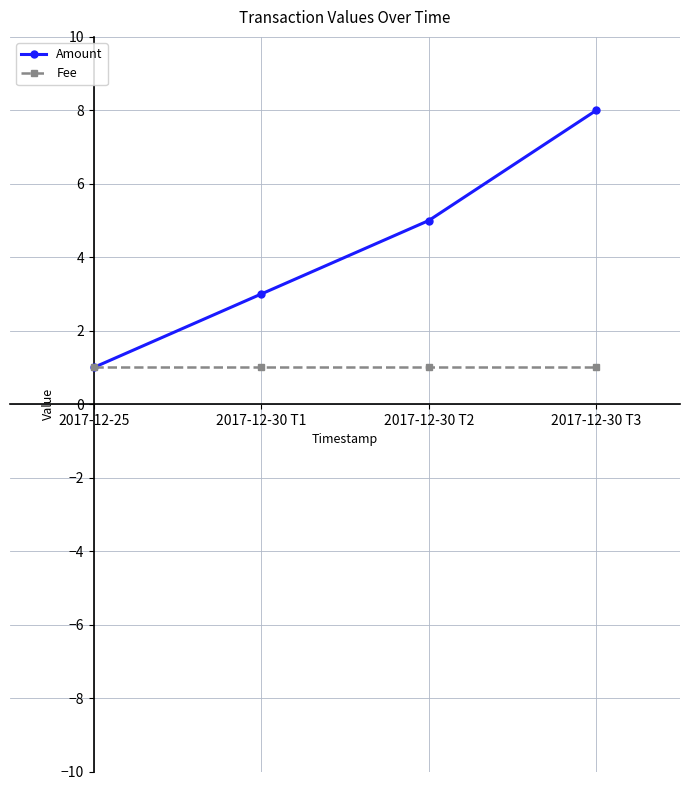

Rank the series by their average value, from highest to lowest.

Amount, Fee